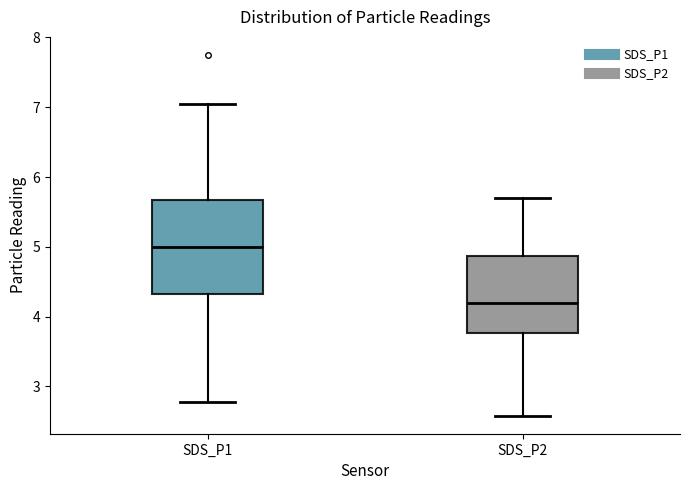

Reading left to right, transcribe this box plot: for each box, give where its median line is, the range the box spans, and where its two whiskers end, as read against the y-axis. The values are not printed on the chart, so give them approximately, as read against the axis.

SDS_P1: median 5.0, box 4.3 to 5.7, whiskers 2.8 to 7.1
SDS_P2: median 4.2, box 3.8 to 4.9, whiskers 2.6 to 5.7